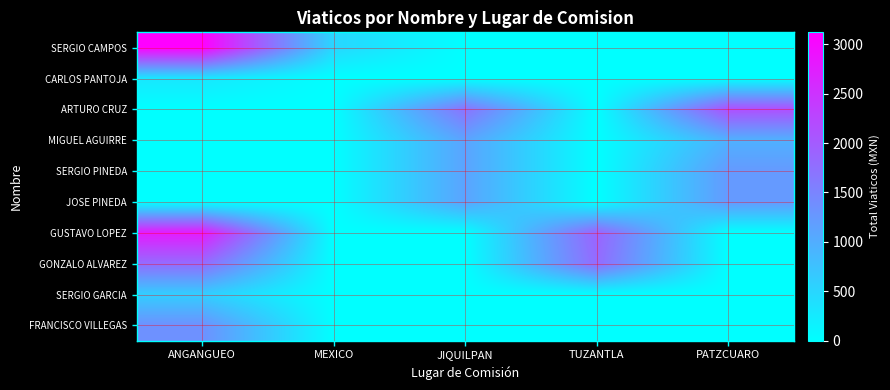

Count the number of data series in this chart.

10